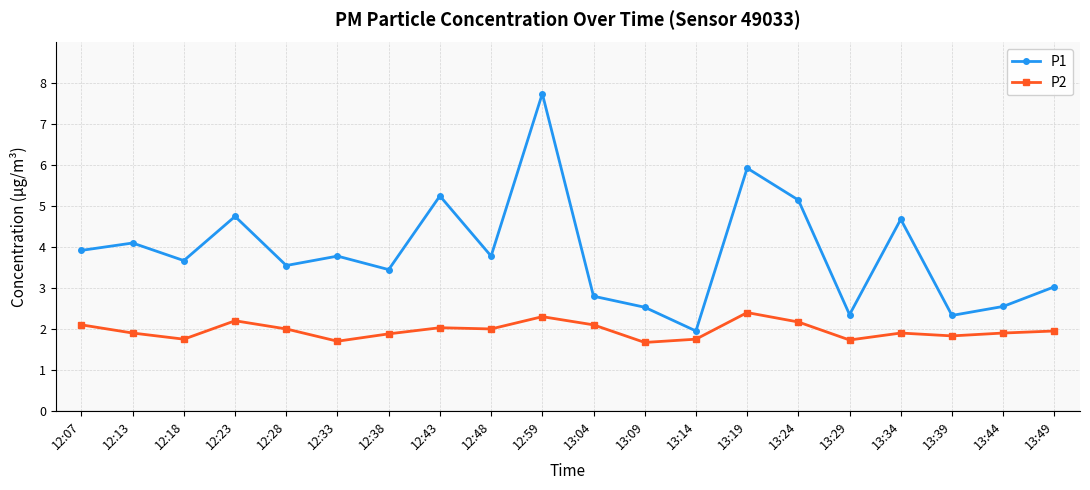

List the series in order of their peak value, lowest first.

P2, P1